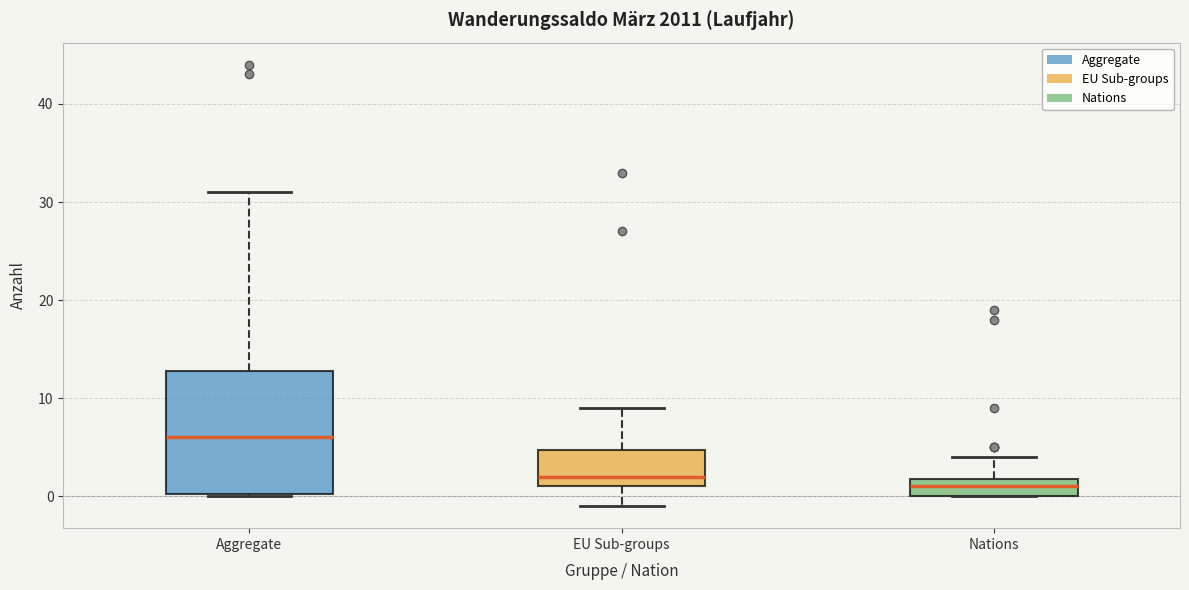

Reading left to right, transcribe this box plot: for each box, give where its median line is, the range the box spans, and where its two whiskers end, as read against the y-axis. The values are not printed on the chart, so give them approximately, as read against the axis.

Aggregate: median 6, box 0 to 13, whiskers 0 to 31
EU Sub-groups: median 2, box 1 to 5, whiskers -1 to 9
Nations: median 1, box 0 to 2, whiskers 0 to 4